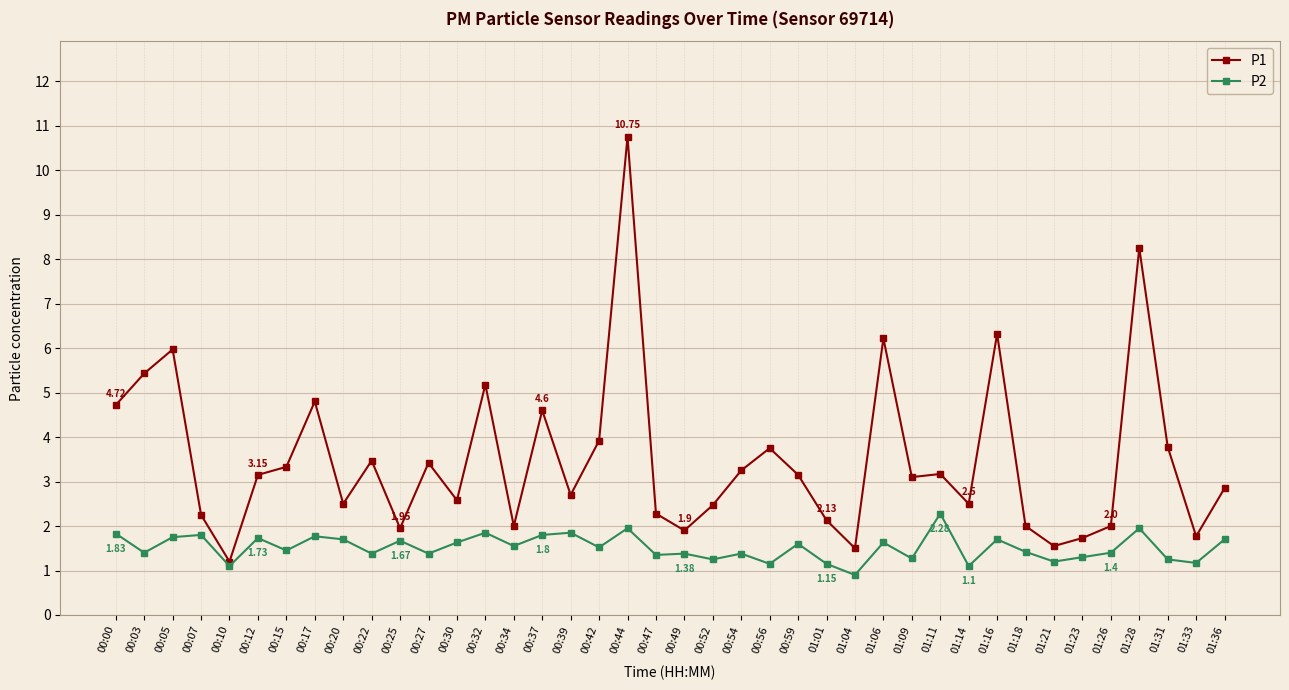

What is the minimum value for P2?

0.9